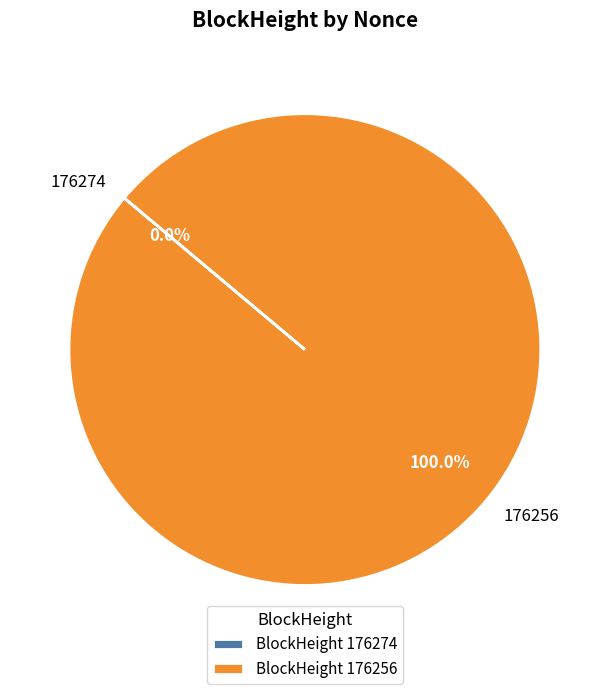

Which slice represents more than half of the pie?

176256